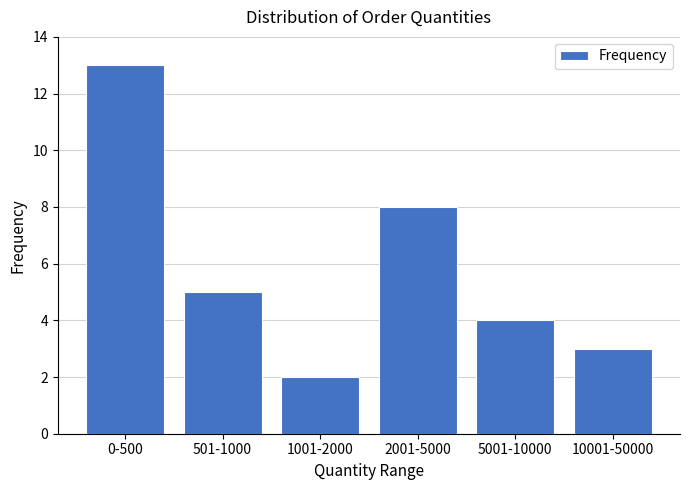

Reading left to right, list all the values displayed in this chart.

13	5	2	8	4	3